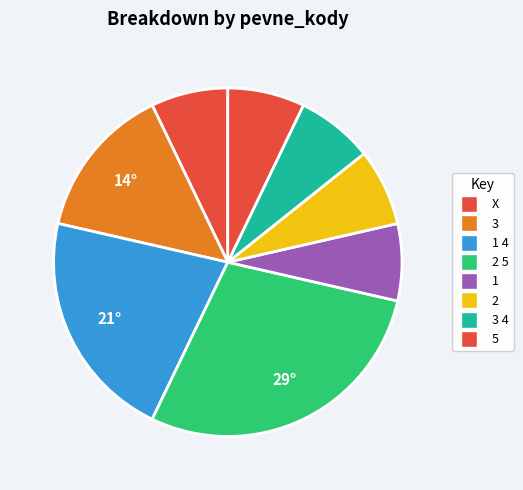

How many slices are in this pie chart?

8